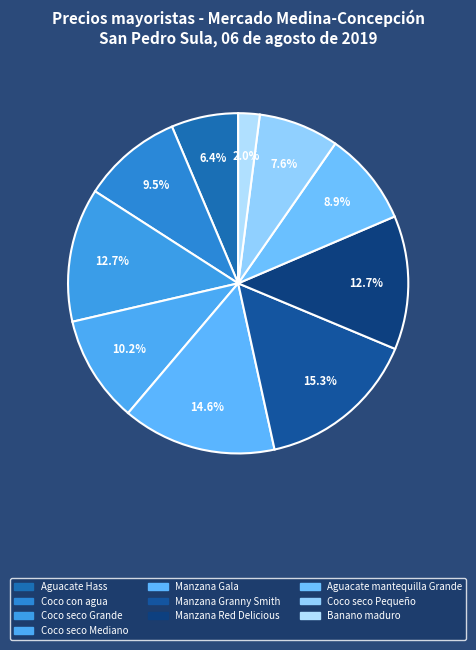

True or false: Manzana Granny Smith accounts for 15% of the total.

True